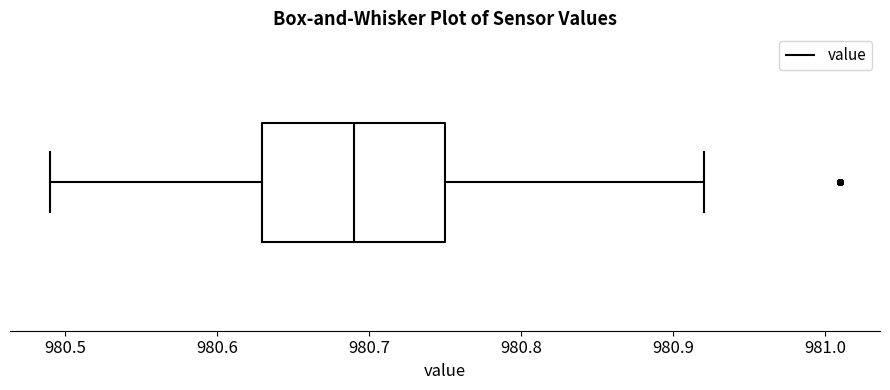

Transcribe this box plot: give where the median line is, the range the box spans, and where the two whiskers end, as read against the x-axis. The values are not printed on the chart, so give them approximately, as read against the axis.

median 980.69, box 980.63 to 980.75, whiskers 980.49 to 980.92